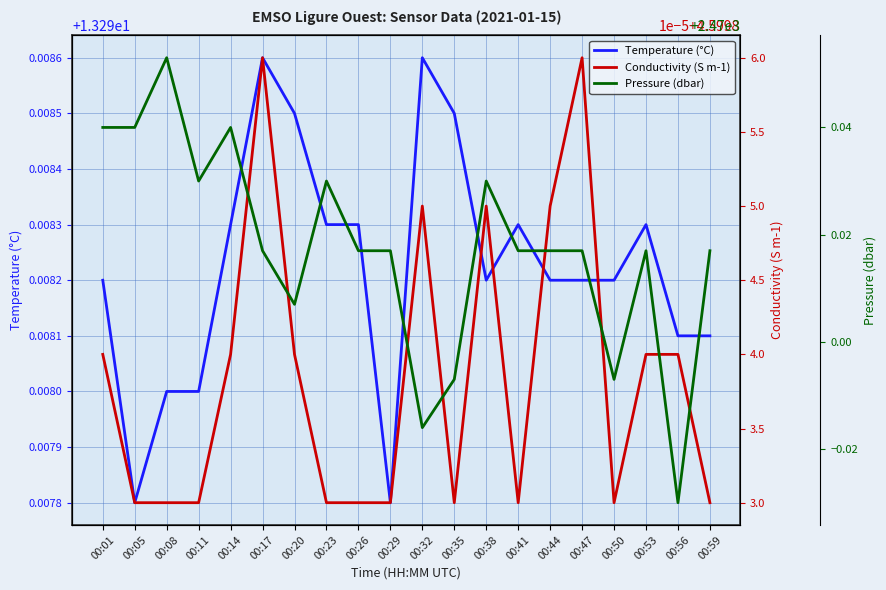

True or false: Conductivity (S m-1) and Pressure (dbar) intersect in this chart.

False